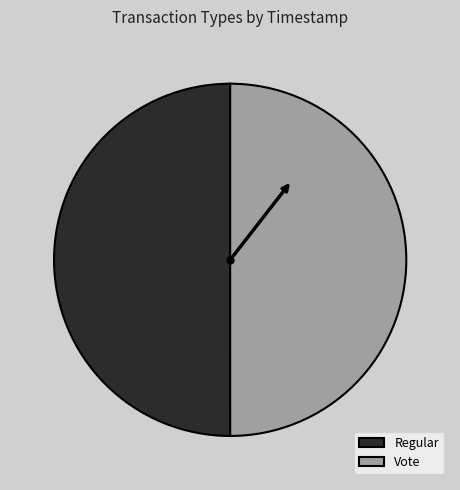

How many slices are in this pie chart?

2